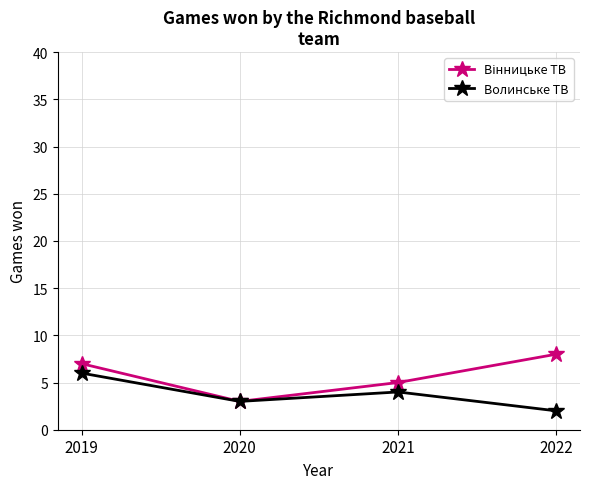

Does the chart display data point markers on the line(s)?

Yes